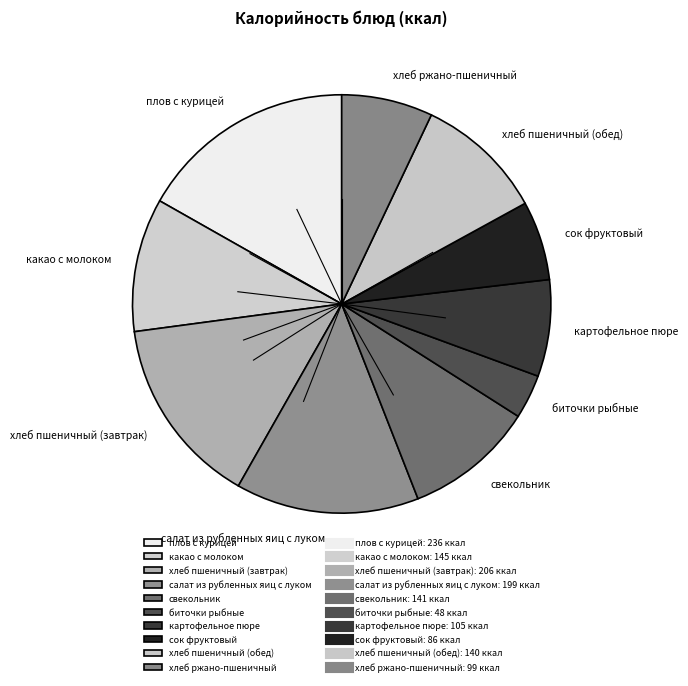

Count the number of slices in the pie.

10